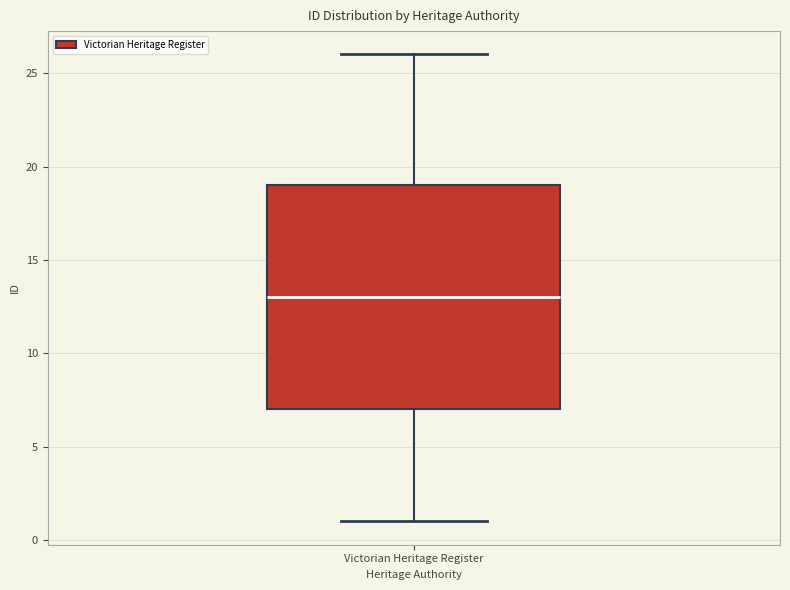

Where does the lower whisker of the box for Victorian Heritage Register end on the y-axis? The values are not printed on the chart, so give them approximately, as read against the axis.

1